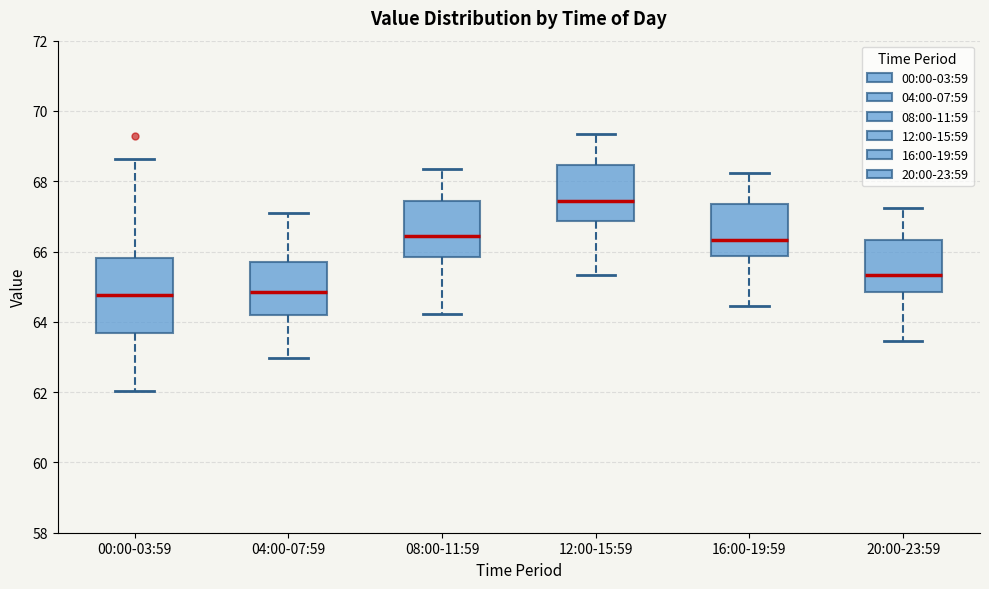

Which box's median line is the highest?

12:00-15:59